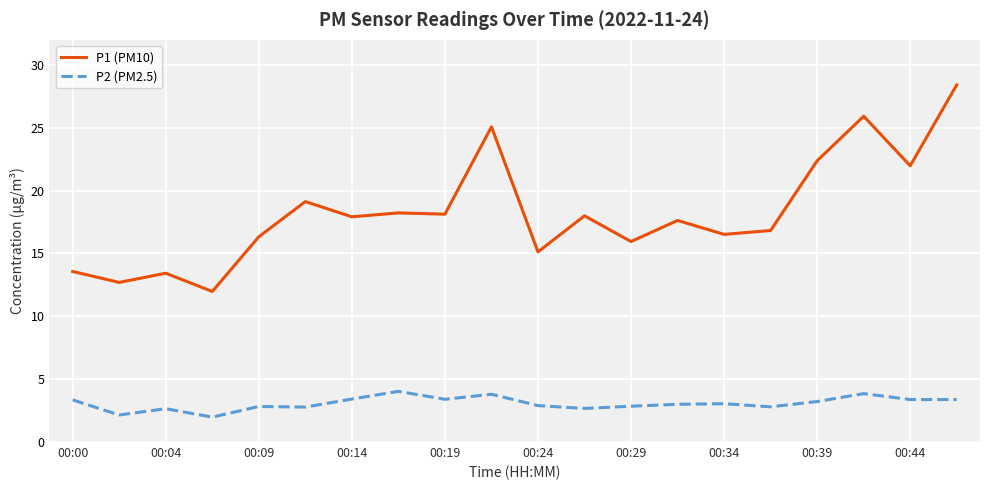

At how many categories does at least one series exceed 17?

11